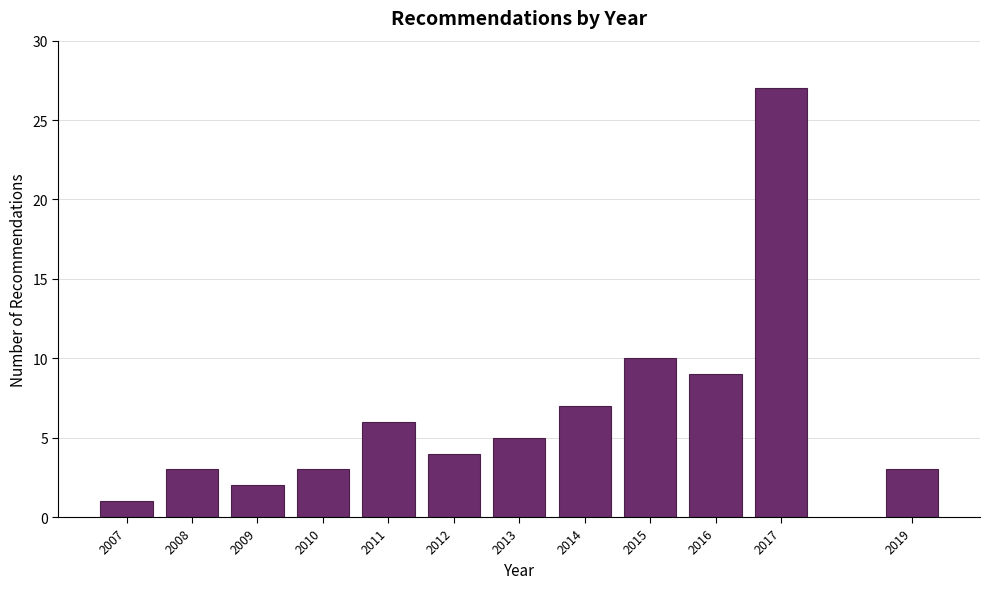

Reading left to right, list all the values displayed in this chart.

2007=1	2008=3	2009=2	2010=3	2011=6	2012=4	2013=5	2014=7	2015=10	2016=9	2017=27	2019=3